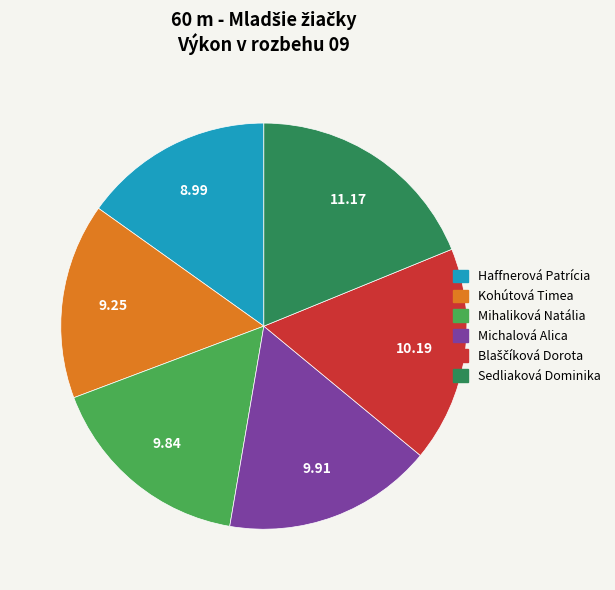

Is the sum of Mihaliková Natália and Sedliaková Dominika greater than half?

No